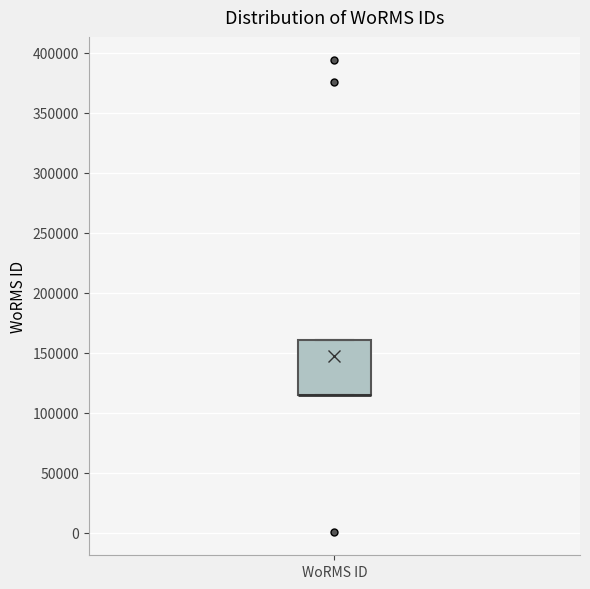

Transcribe this box plot: give where the median line is, the range the box spans, and where the two whiskers end, as read against the y-axis. The values are not printed on the chart, so give them approximately, as read against the axis.

median 115000 (drawn on the box's lower edge), box 115000 to 160000, whiskers 115000 to 160000